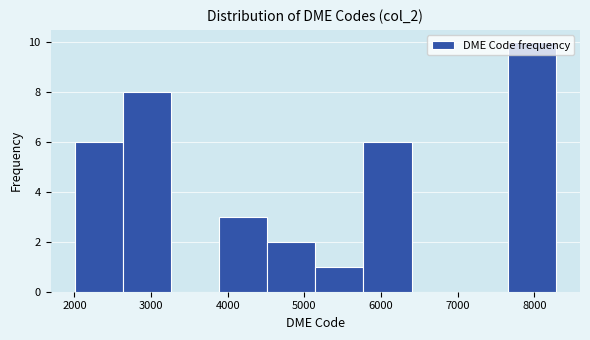

Reading left to right, list every bar in this chart as the range it spans on the x-axis followed by its height. Neither the bar edges nor the heights are printed on the chart, so give them approximately, as read against the axes.

2000 to 2600: 6
2600 to 3300: 8
3300 to 3900: 0
3900 to 4500: 3
4500 to 5100: 2
5100 to 5800: 1
5800 to 6400: 6
6400 to 7000: 0
7000 to 7700: 0
7700 to 8300: 10